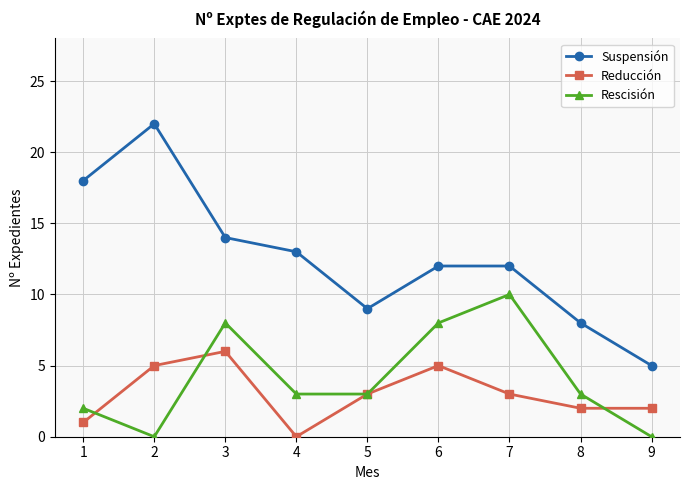

List the series in order of their peak value, lowest first.

Reducción, Rescisión, Suspensión